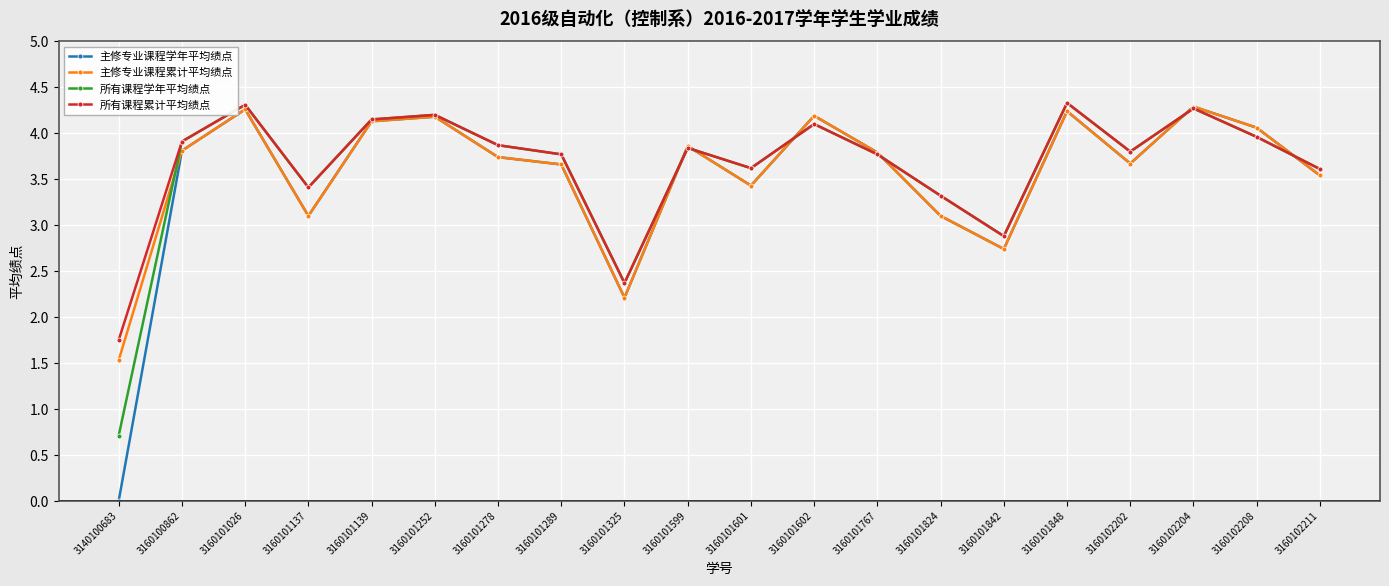

True or false: 主修专业课程学年平均绩点 has a value of 3.8 at 3160100862.

True